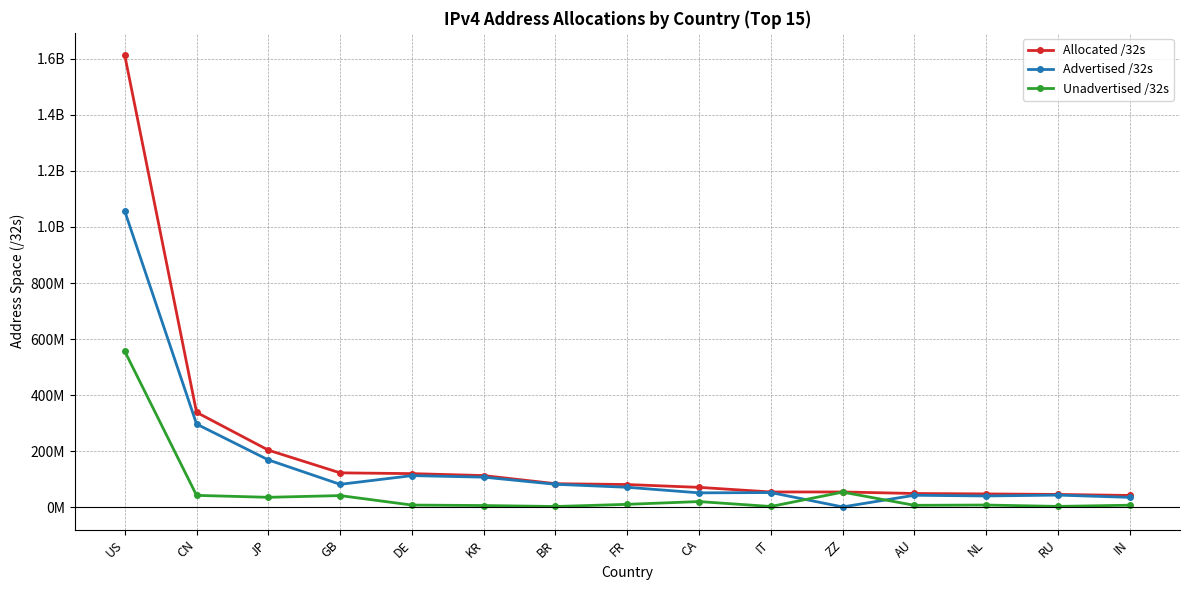

What position from the left is JP?

3